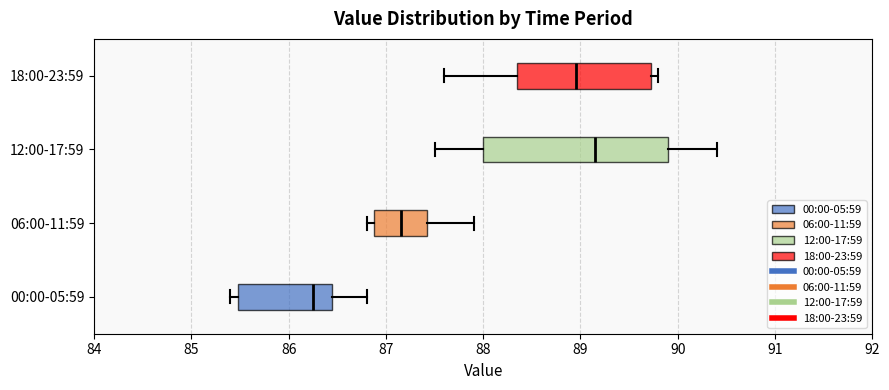

Reading bottom to top, read every box against the x-axis: the position of its median line, the range the box covers, and the ends of its whiskers. The values are not printed on the chart, so give them approximately, as read against the axis.

00:00-05:59: median 86.3, box 85.5 to 86.5, whiskers 85.4 to 86.8
06:00-11:59: median 87.2, box 86.9 to 87.4, whiskers 86.8 to 87.9
12:00-17:59: median 89.2, box 88.0 to 89.9, whiskers 87.5 to 90.4
18:00-23:59: median 89.0, box 88.4 to 89.7, whiskers 87.6 to 89.8